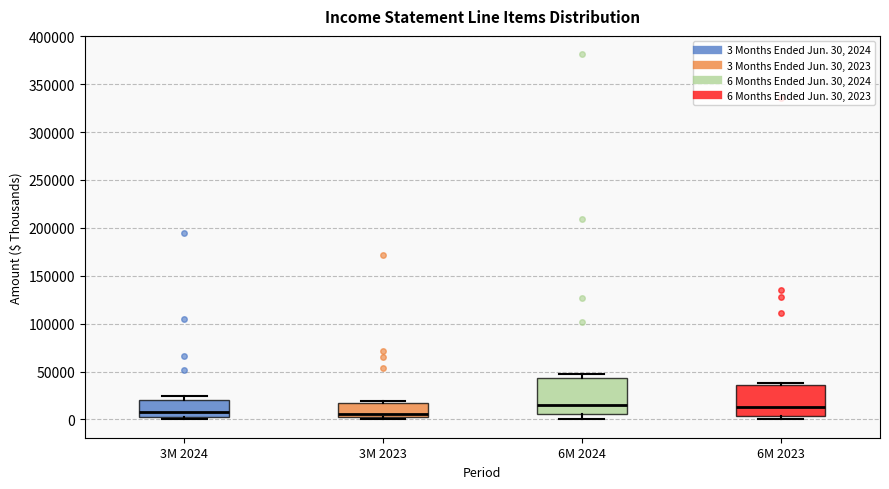

Which box is the tallest, from its lower edge to its upper edge?

6M 2024